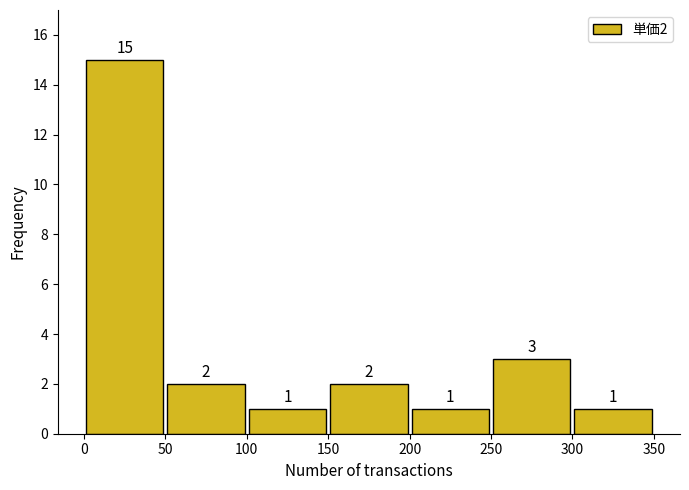

Over which range of the x-axis is the bar tallest?

0 to 50